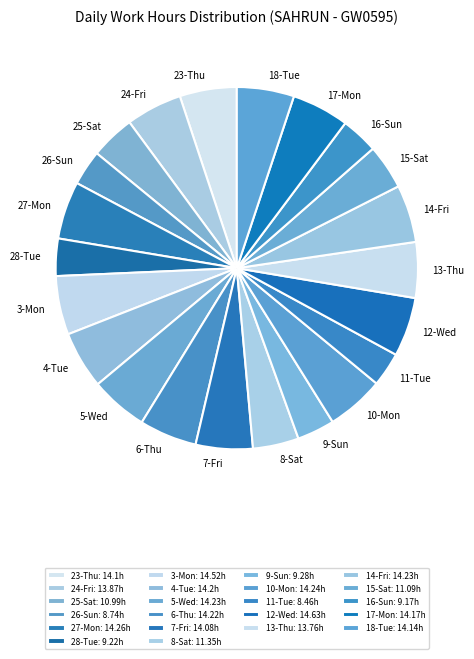

How many segments does this pie chart have?

22